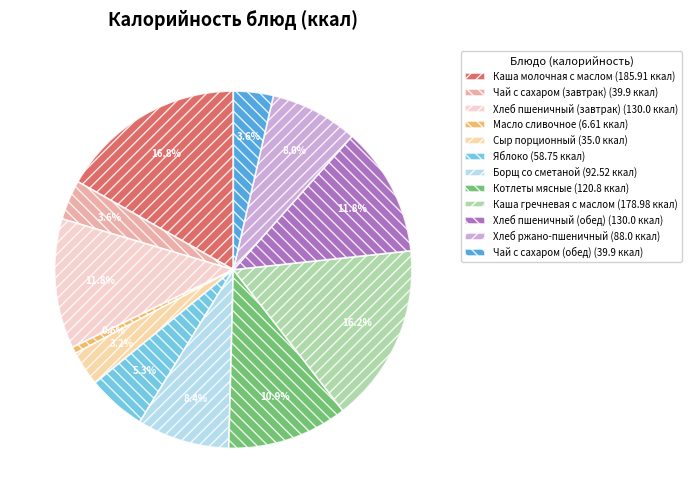

Does Яблоко represent more than half of the total?

No